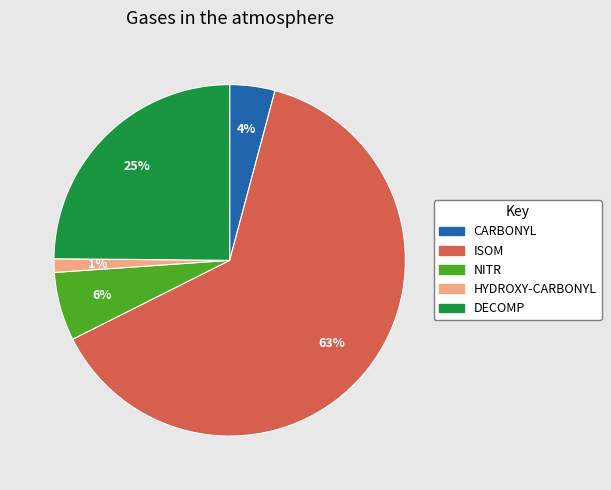

Is there a majority slice in this chart?

Yes